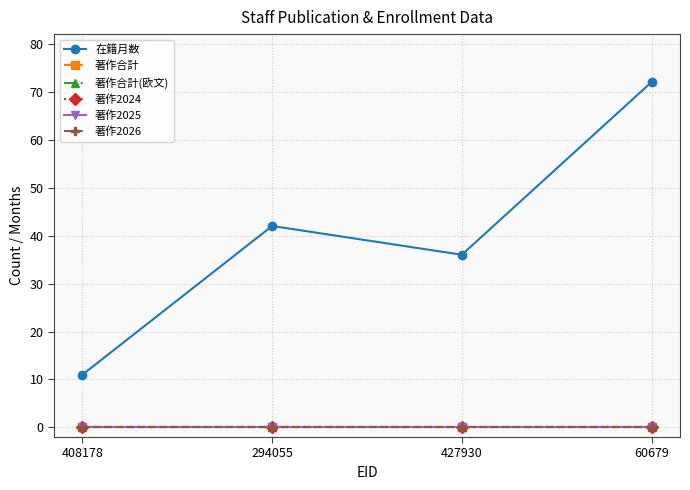

Reading left to right, list all the values displayed in this chart.

在籍月数: 11	42	36	72
著作合計: 0	0	0	0
著作合計(欧文): 0	0	0	0
著作2024: 0	0	0	0
著作2025: 0	0	0	0
著作2026: 0	0	0	0